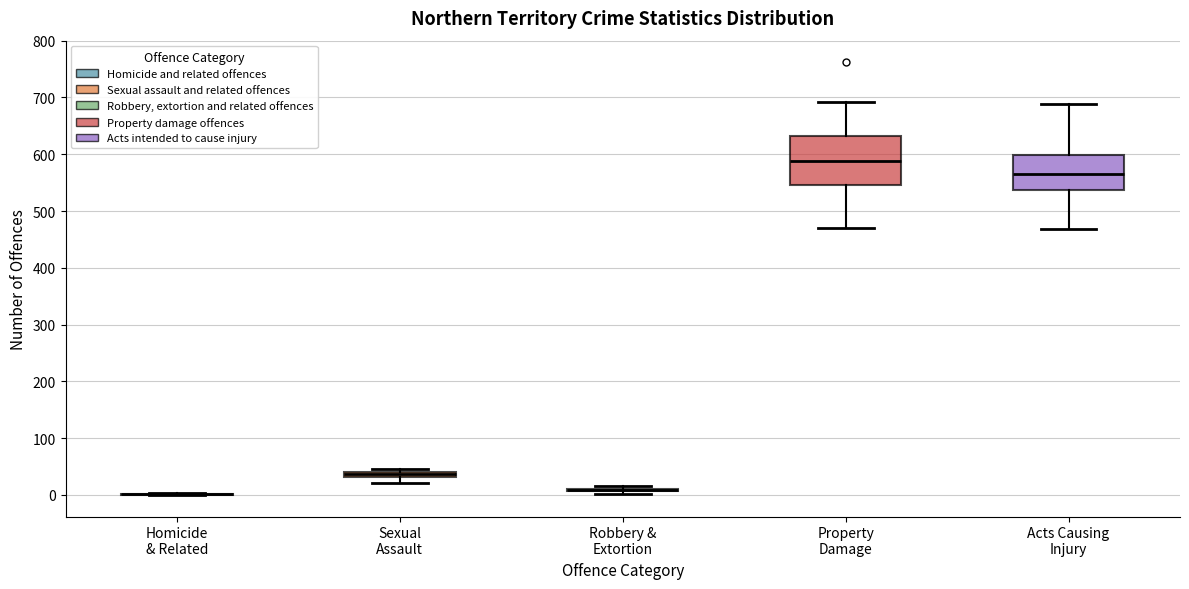

Comparing the boxes themselves (not the whiskers), which one is the tallest?

Property Damage